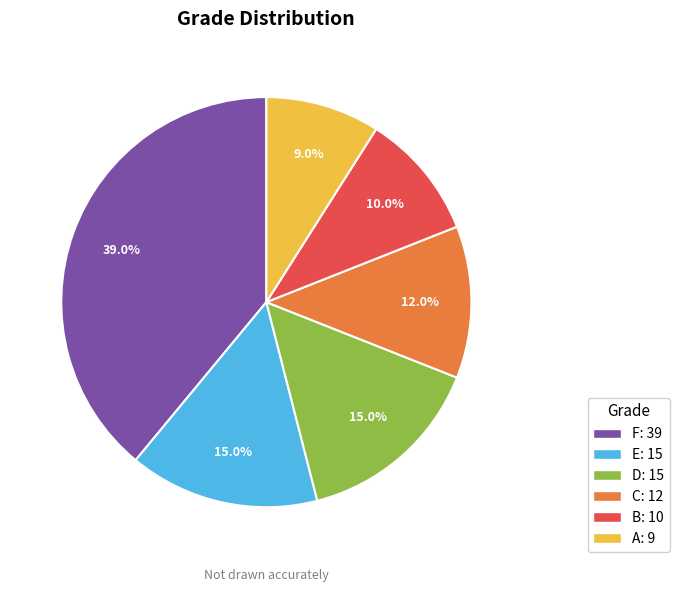

To the nearest percent, what is the difference between the B and F slice percentages?

29%